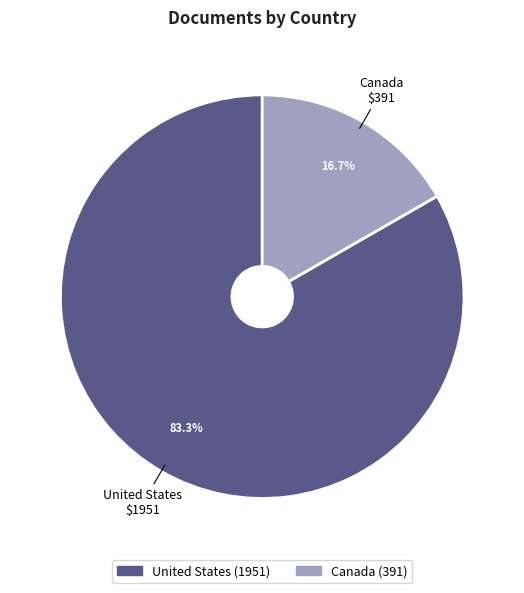

What is the total percentage of United States and Canada?

100.0%